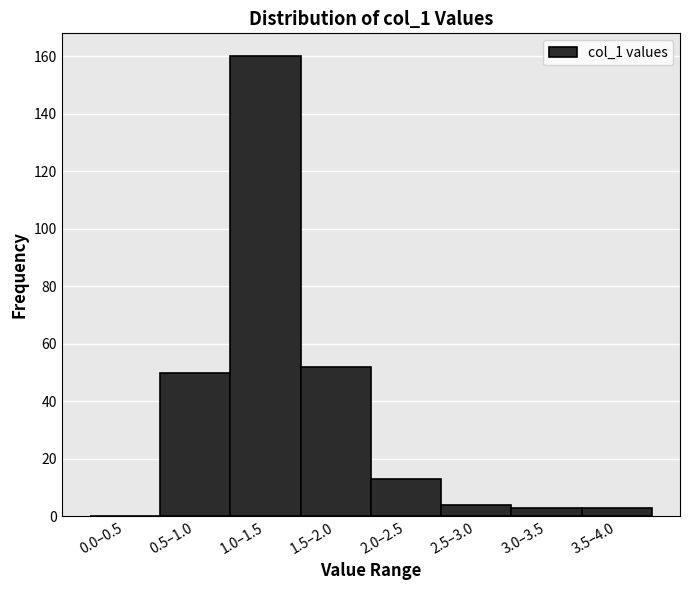

Reading left to right, transcribe all the data shown in this chart.

0.0–0.5=0	0.5–1.0=50	1.0–1.5=160	1.5–2.0=52	2.0–2.5=13	2.5–3.0=4	3.0–3.5=3	3.5–4.0=3